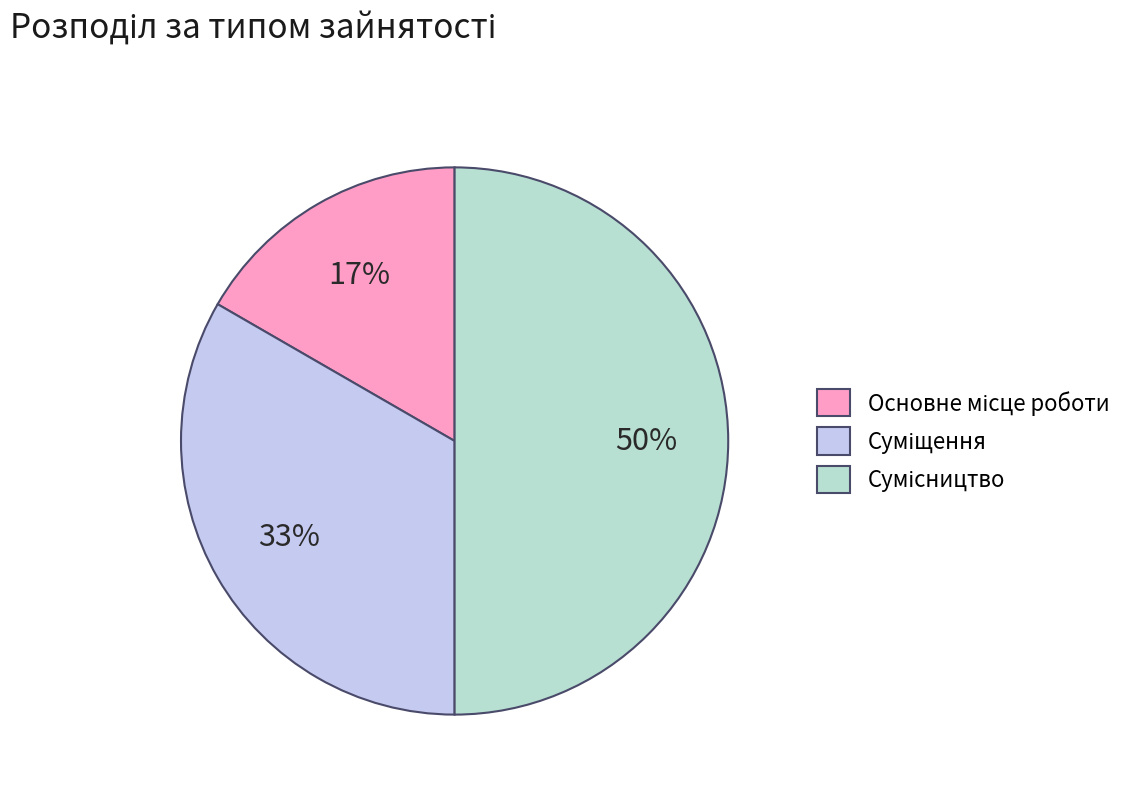

To the nearest percent, what is the difference between the largest and smallest slice percentages?

33%